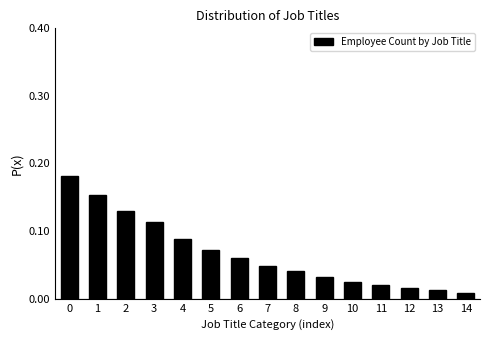

Which has a higher value, 8 or 11?

8